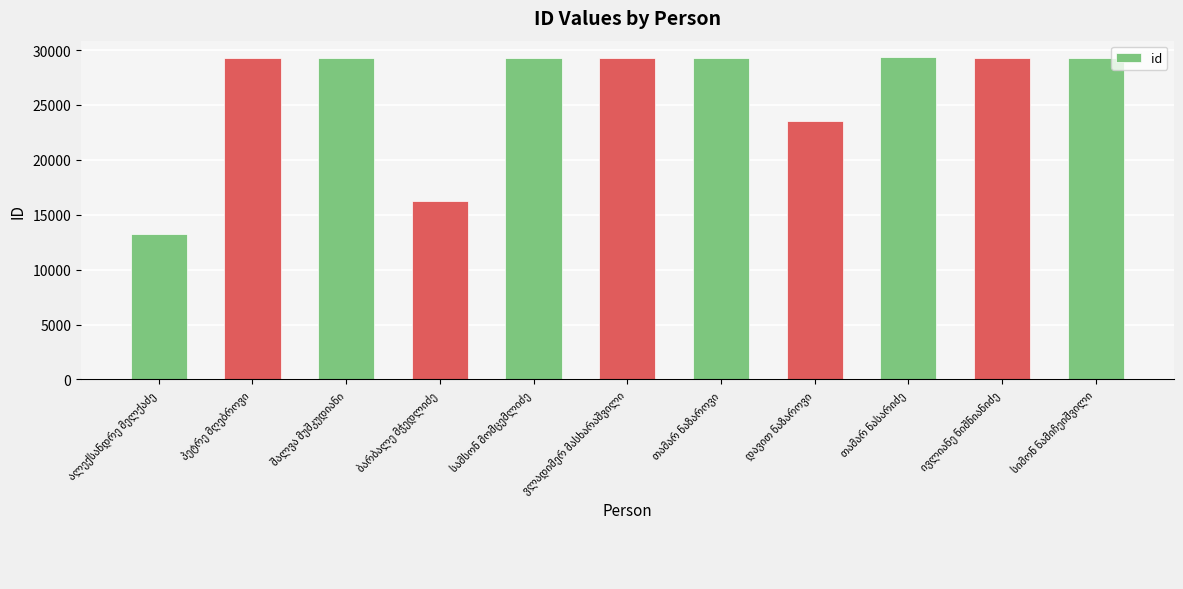

How many values are below 29251?

5